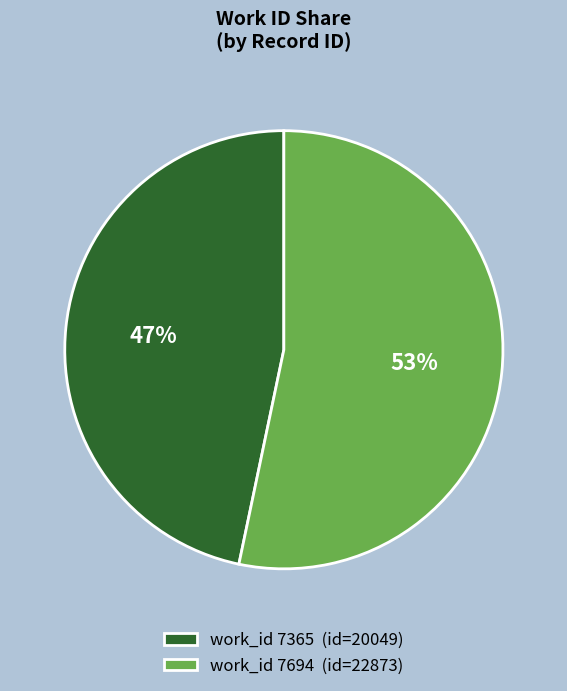

To the nearest percent, what portion does work_id 7365 (id=20049) represent?

47%